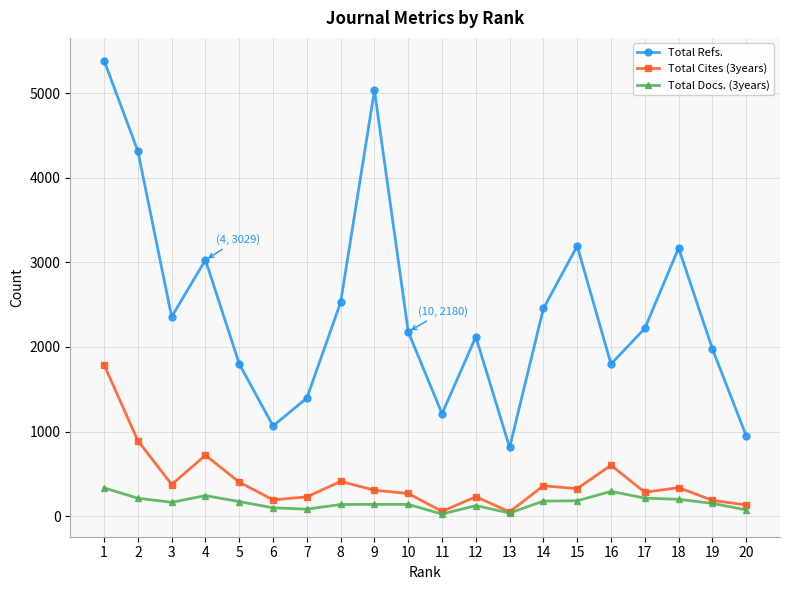

Between 1 and 13, which series saw the biggest shift?

Total Refs.